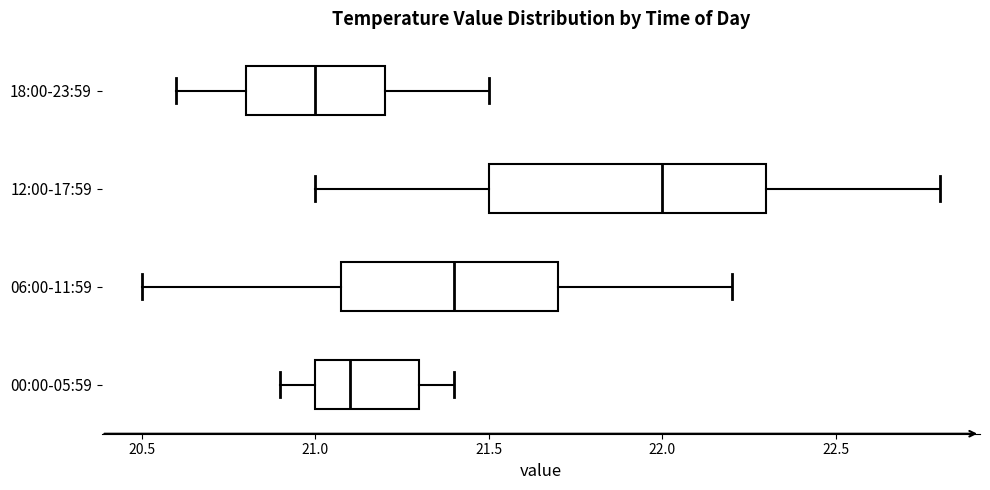

Reading bottom to top, transcribe this box plot: for each box, give where its median line is, the range the box spans, and where its two whiskers end, as read against the x-axis. The values are not printed on the chart, so give them approximately, as read against the axis.

00:00-05:59: median 21.1, box 21.0 to 21.3, whiskers 20.9 to 21.4
06:00-11:59: median 21.4, box 21.1 to 21.7, whiskers 20.5 to 22.2
12:00-17:59: median 22.0, box 21.5 to 22.3, whiskers 21.0 to 22.8
18:00-23:59: median 21.0, box 20.8 to 21.2, whiskers 20.6 to 21.5